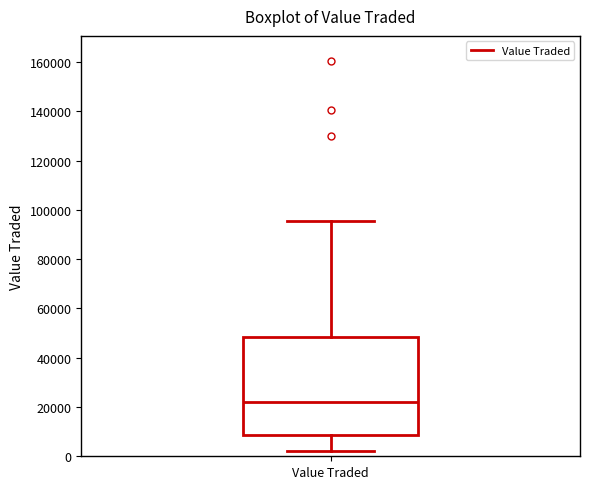

Where does the upper whisker of the box for Value Traded end on the y-axis? The values are not printed on the chart, so give them approximately, as read against the axis.

96000